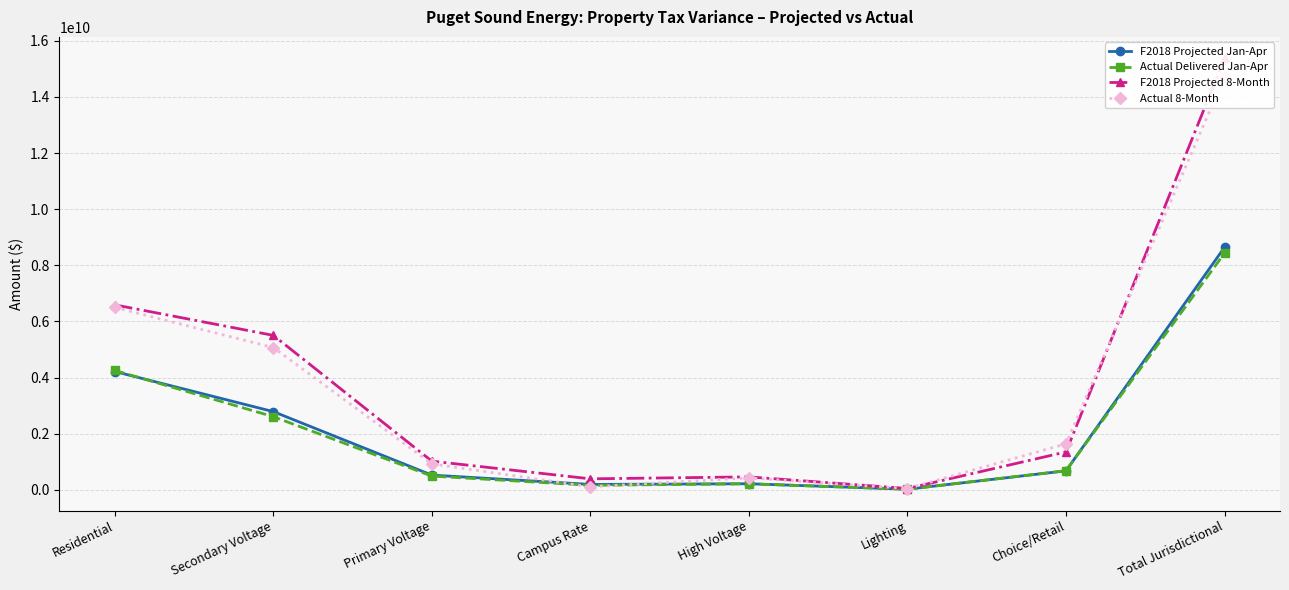

Where does the Actual 8-Month series first go above 1639936429?

Residential